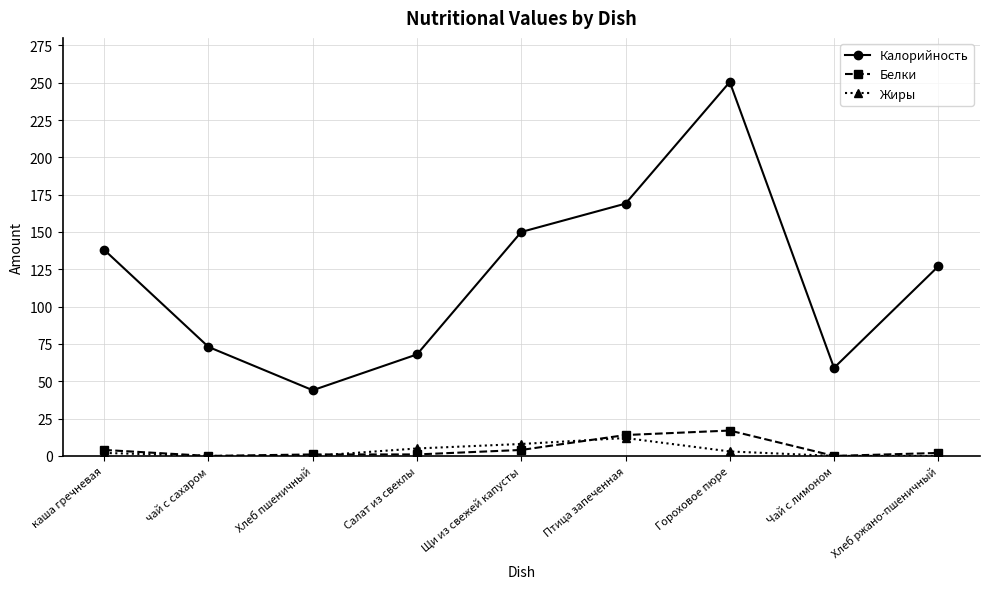

The value of Жиры at Птица запеченная is 20.8. True or false?

False